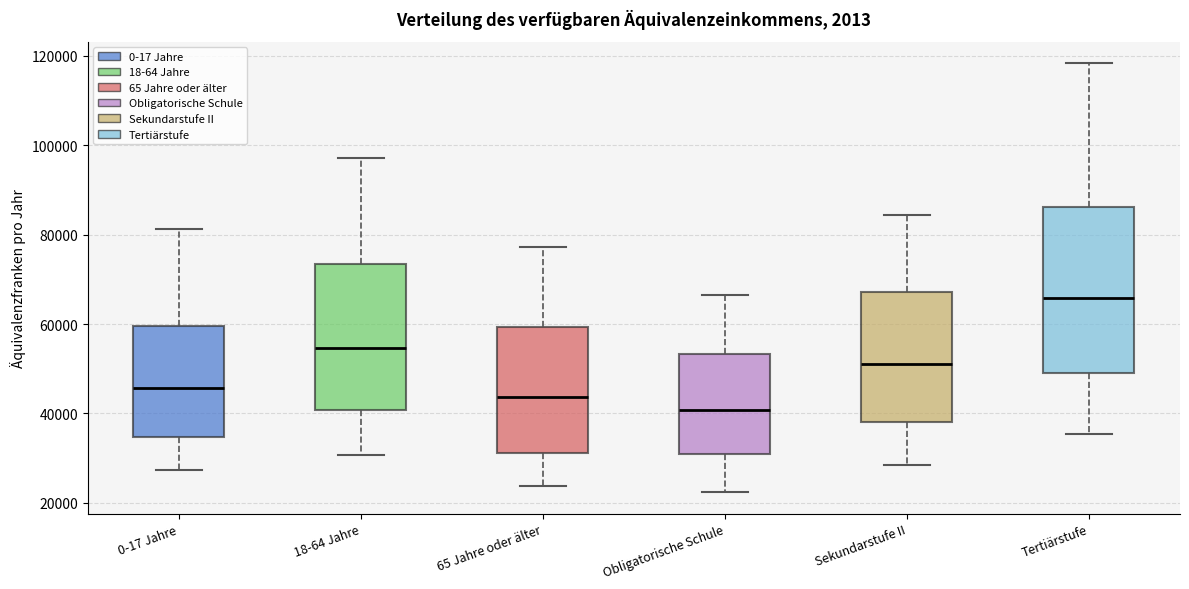

Reading left to right, transcribe this box plot: for each box, give where its median line is, the range the box spans, and where its two whiskers end, as read against the y-axis. The values are not printed on the chart, so give them approximately, as read against the axis.

0-17 Jahre: median 46000, box 34000 to 60000, whiskers 28000 to 82000
18-64 Jahre: median 54000, box 40000 to 74000, whiskers 30000 to 98000
65 Jahre oder älter: median 44000, box 32000 to 60000, whiskers 24000 to 78000
Obligatorische Schule: median 40000, box 30000 to 54000, whiskers 22000 to 66000
Sekundarstufe II: median 52000, box 38000 to 68000, whiskers 28000 to 84000
Tertiärstufe: median 66000, box 48000 to 86000, whiskers 36000 to 118000